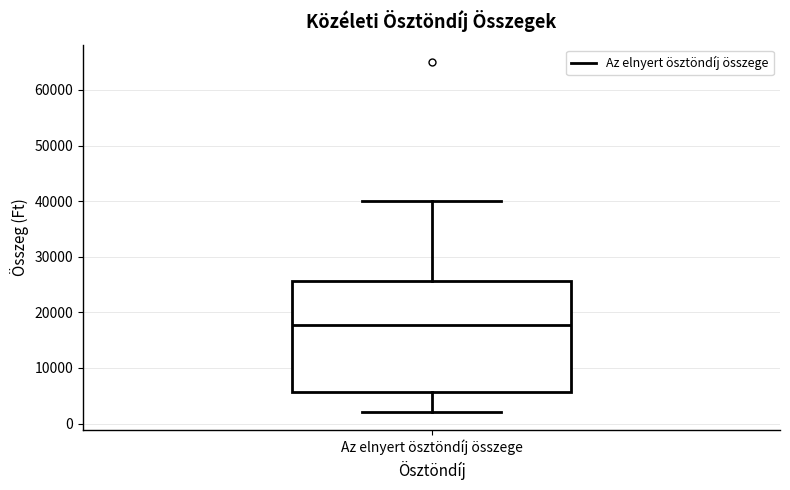

Read this box plot against the y-axis: the position of the median line, the range covered by the box, and the ends of both whiskers. The values are not printed on the chart, so give them approximately, as read against the axis.

median 18000, box 6000 to 26000, whiskers 2000 to 40000